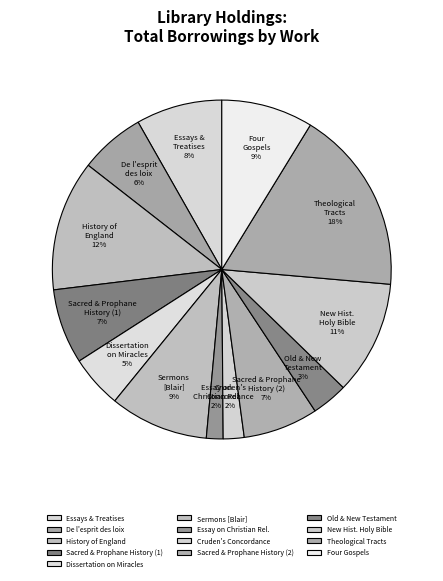

What is the largest slice in the pie chart?

Theological Tracts